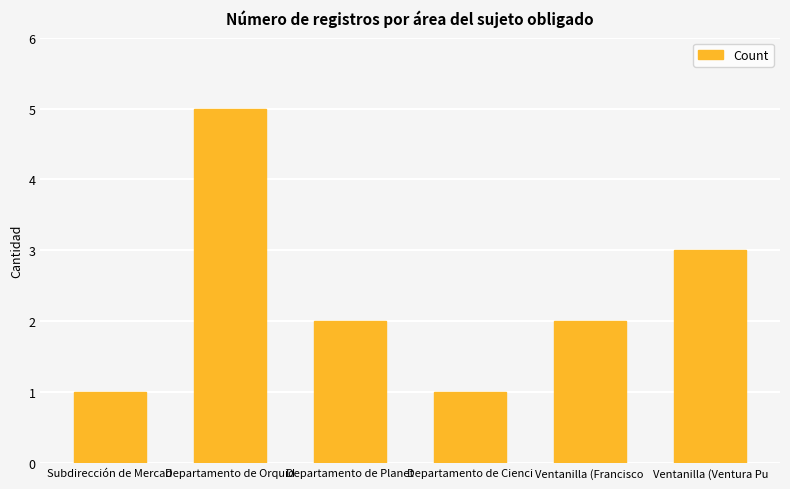

How many data points does each series have?

6